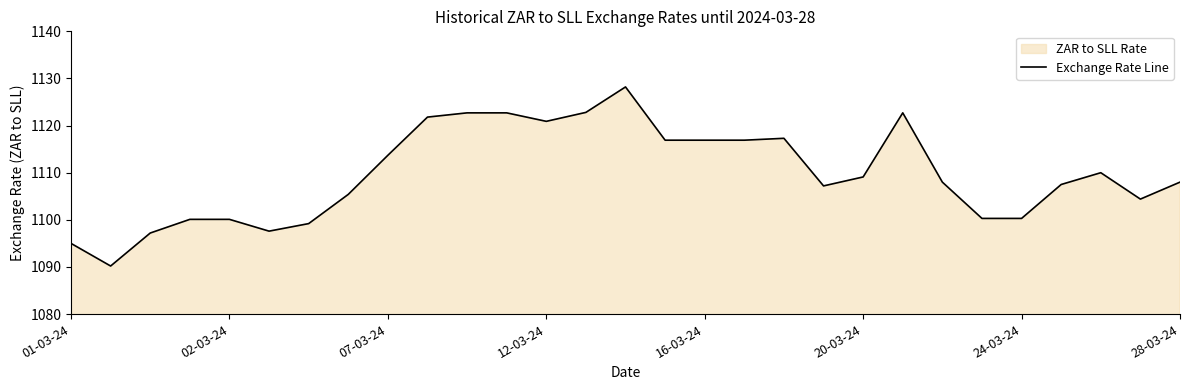

What is the ratio of the value at 24-03-24 to the value at 20-03-24?

1.0